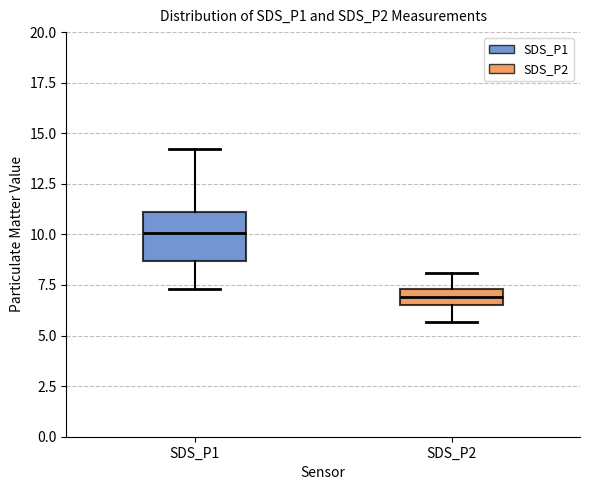

Which box is the tallest, from its lower edge to its upper edge?

SDS_P1